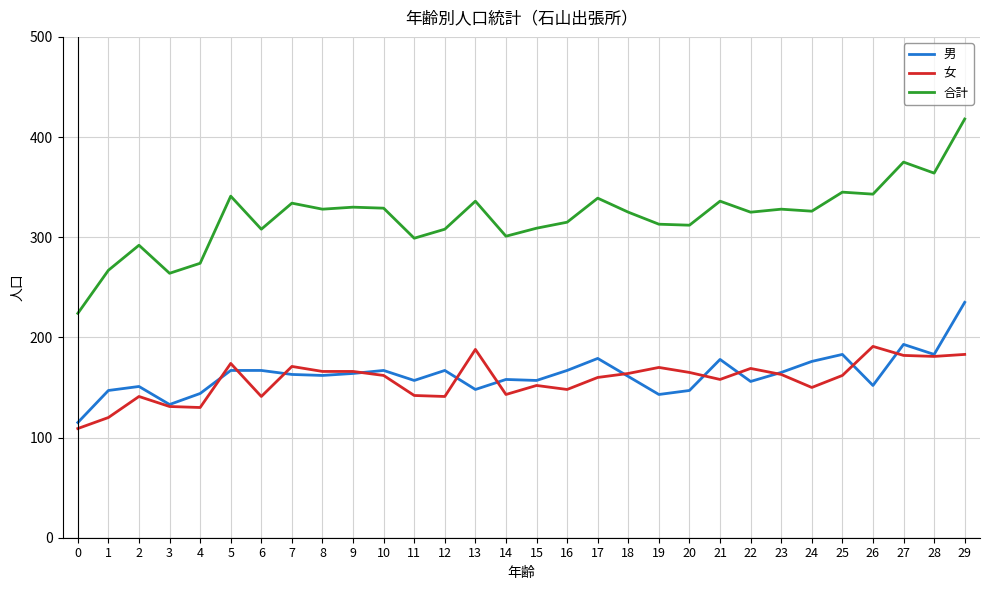

What is the smallest value displayed?

109